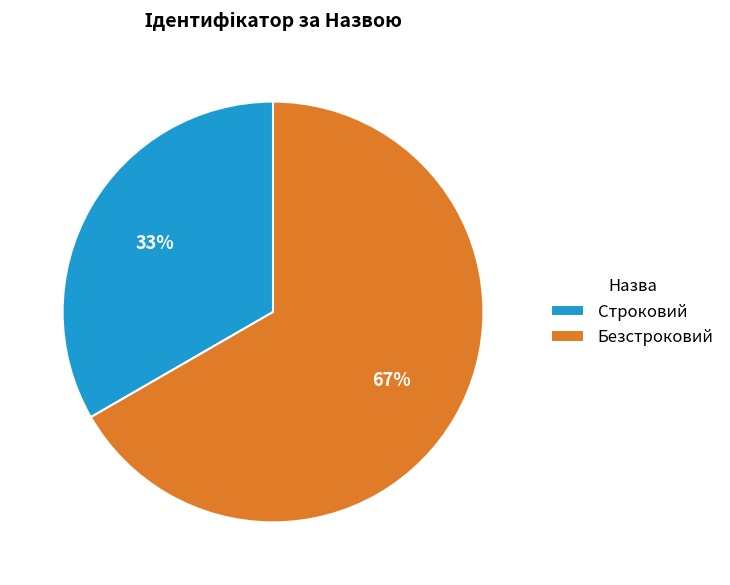

Which has a higher value, Строковий or Безстроковий?

Безстроковий